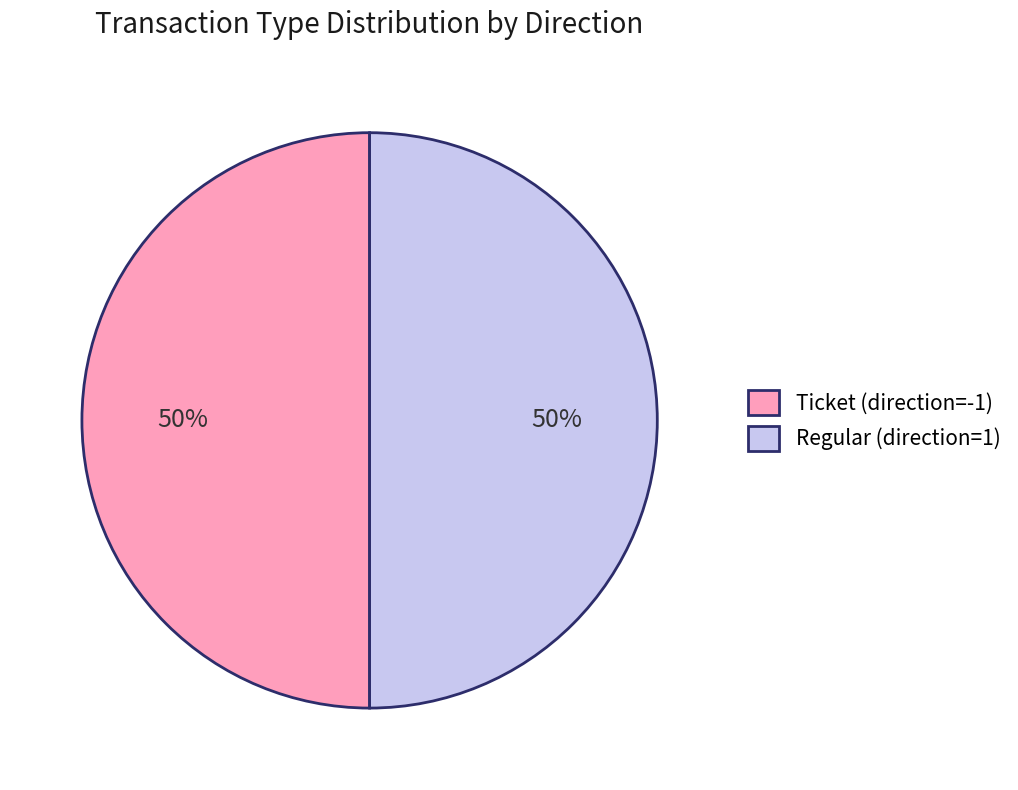

How many slices are in this pie chart?

2